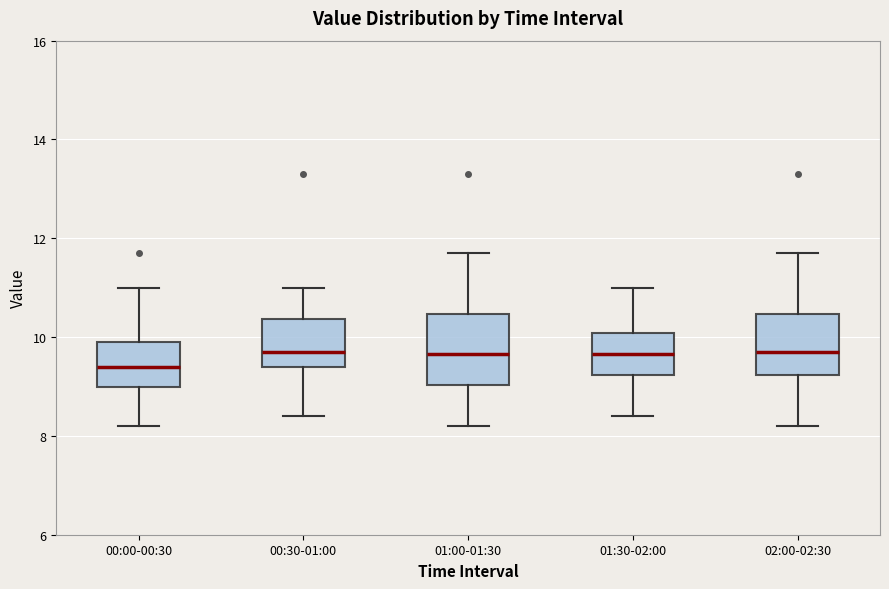

Which box has the lowest median line?

00:00-00:30